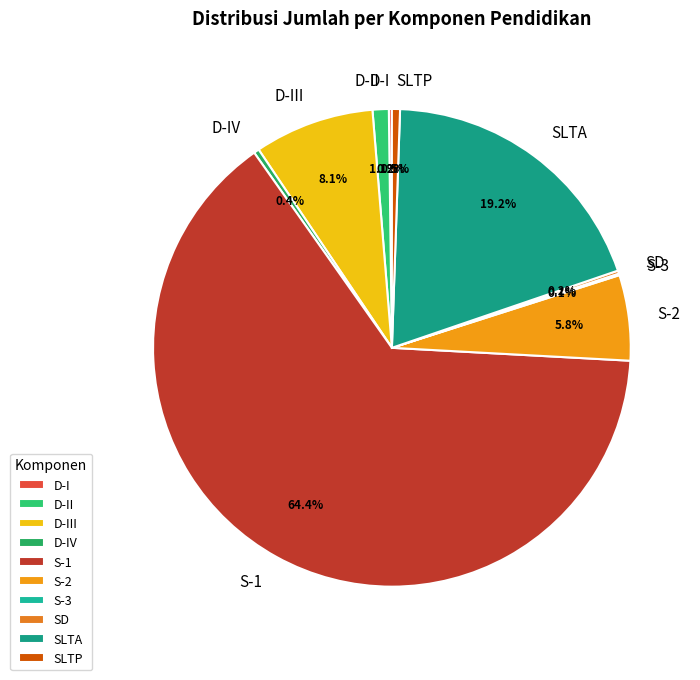

How much of the chart is everything except SLTP?

99.5%